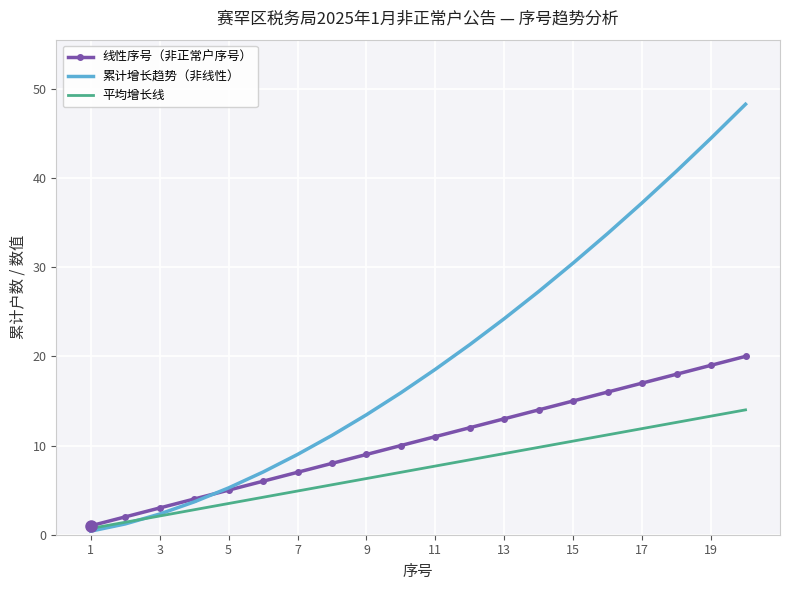

List the series in order of their peak value, lowest first.

平均增长线, 线性序号（非正常户序号）, 累计增长趋势（非线性）